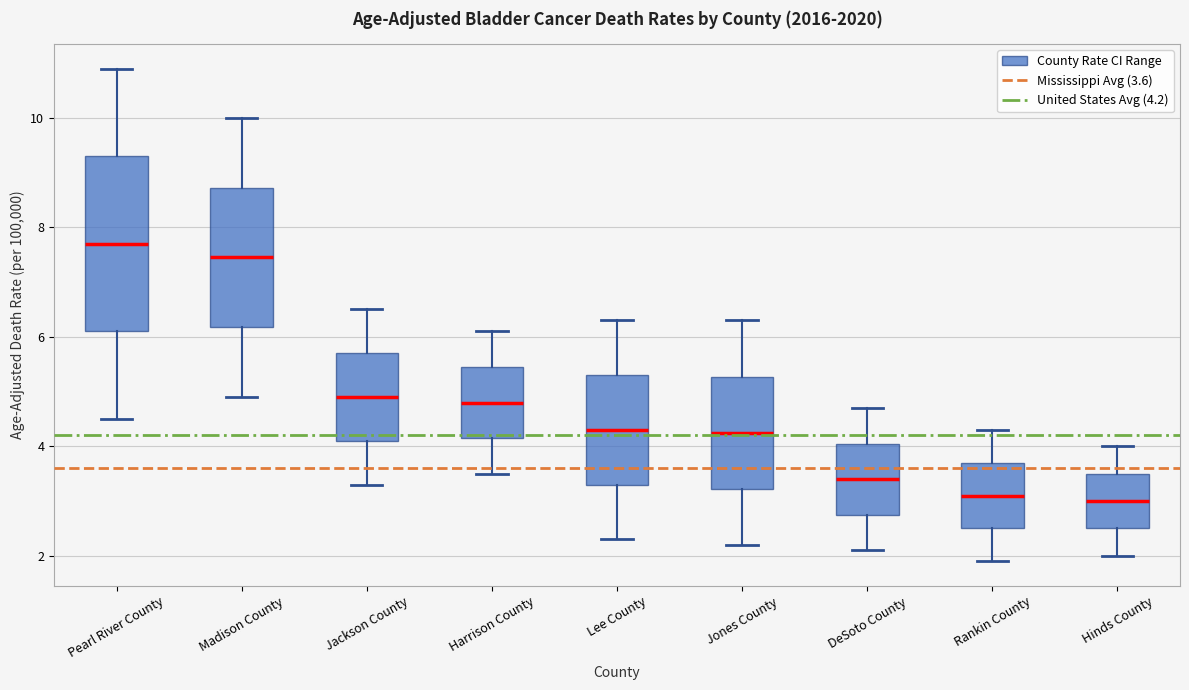

Where does the upper whisker of the box for Madison County end on the y-axis? The values are not printed on the chart, so give them approximately, as read against the axis.

10.0